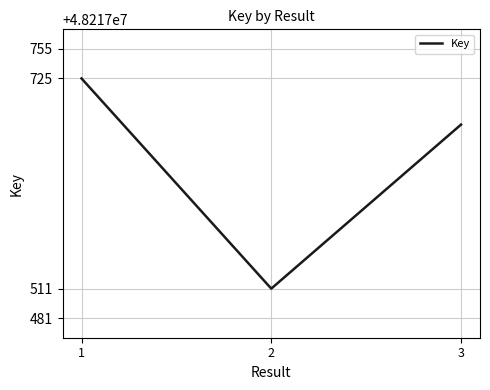

Does the chart have visible grid lines?

Yes